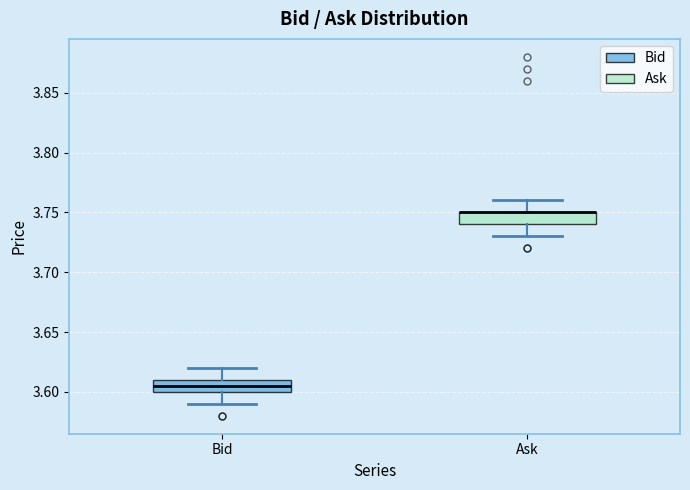

Reading left to right, read every box against the y-axis: the position of its median line, the range the box covers, and the ends of its whiskers. The values are not printed on the chart, so give them approximately, as read against the axis.

Bid: median 3.605, box 3.600 to 3.610, whiskers 3.590 to 3.620
Ask: median 3.750 (drawn on the box's upper edge), box 3.740 to 3.750, whiskers 3.730 to 3.760